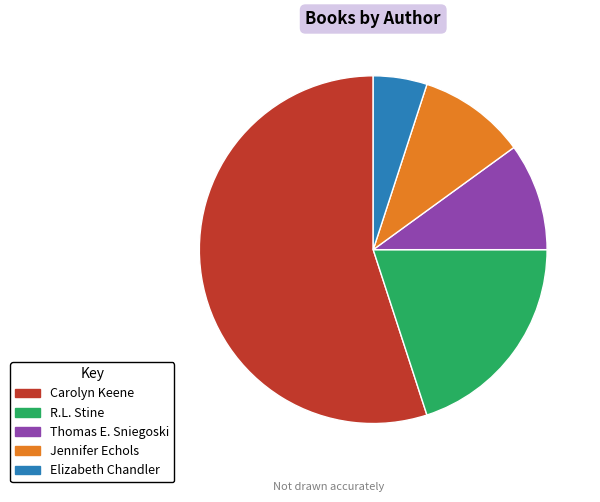

Is it true that Carolyn Keene is 55% of the pie?

True